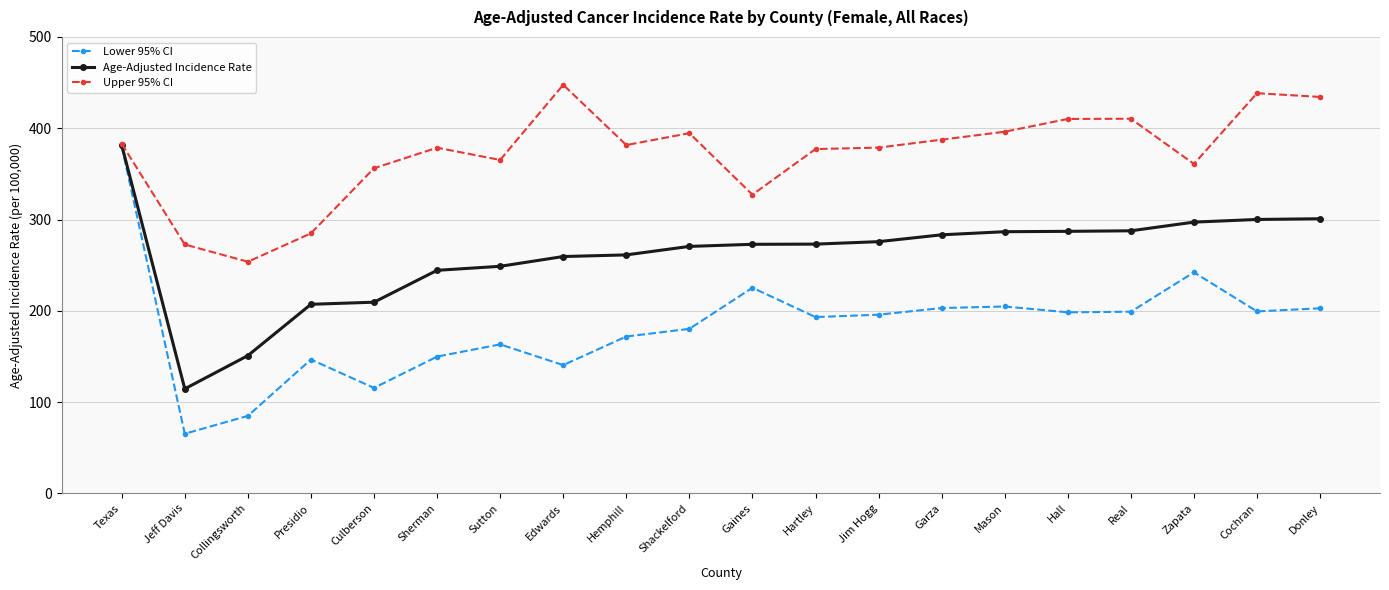

Is it true that Age-Adjusted Incidence Rate equals 140.9 at Mason?

False